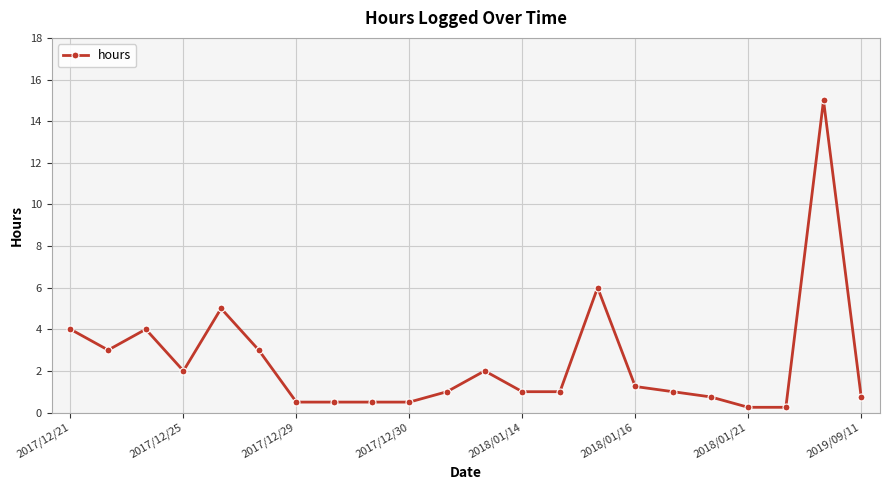

What is the greatest value displayed?

15.0